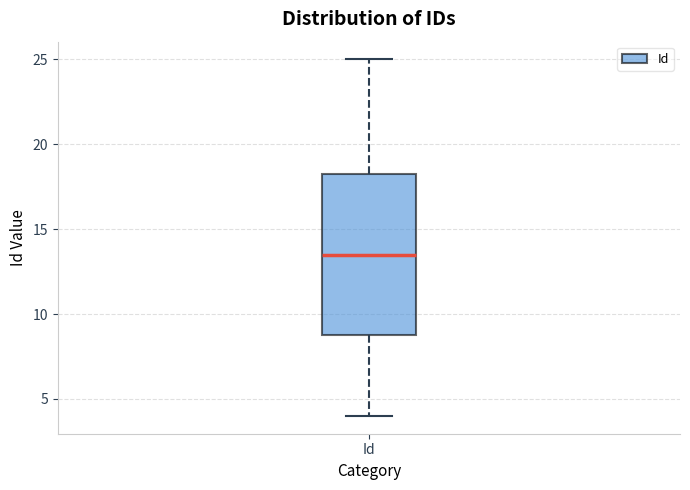

Where does the upper whisker of the box for Id end on the y-axis? The values are not printed on the chart, so give them approximately, as read against the axis.

25.0